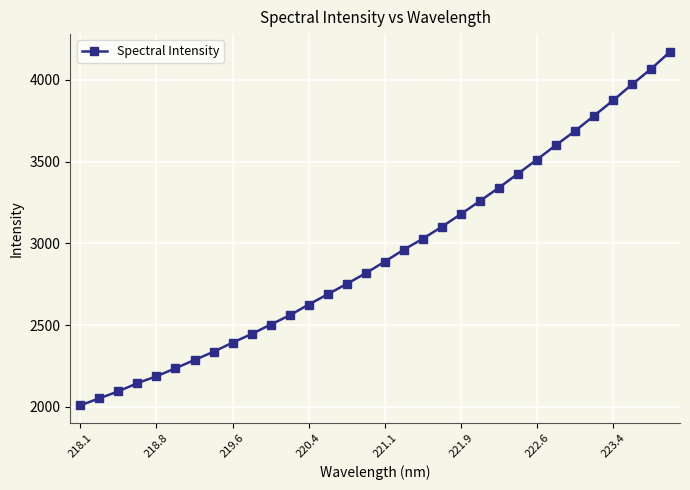

Reading left to right, list all the values displayed in this chart.

2008.6	2051.5	2094.1	2144.3	2186.4	2235.6	2286.2	2336.5	2392.7	2445.0	2503.0	2559.7	2625.6	2688.7	2752.0	2817.6	2888.6	2961.8	3028.5	3101.9	3179.4	3259.3	3340.9	3426.6	3513.0	3601.5	3687.6	3780.7	3874.5	3972.6	4067.5	4172.4